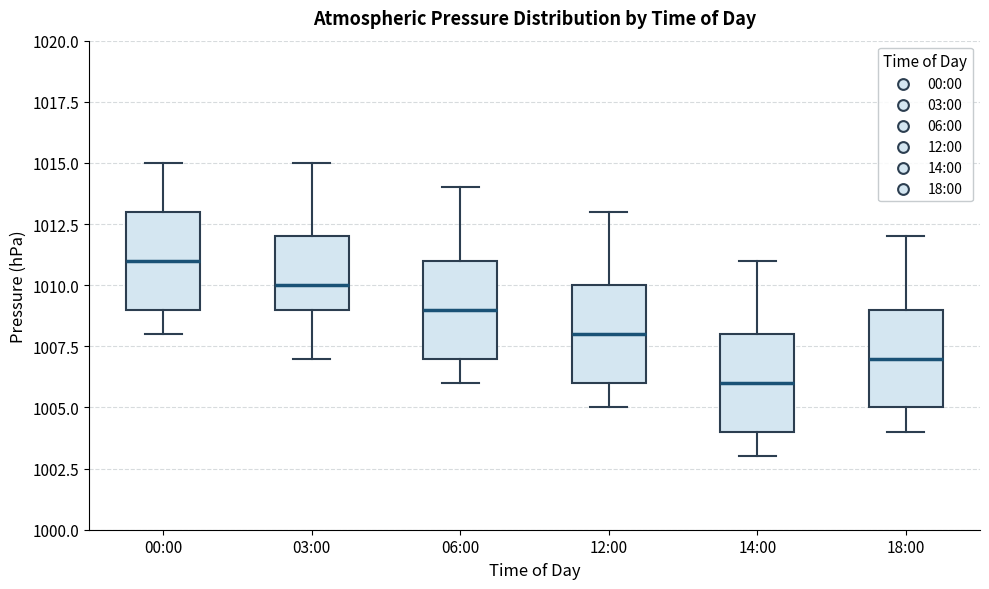

Reading left to right, transcribe this box plot: for each box, give where its median line is, the range the box spans, and where its two whiskers end, as read against the y-axis. The values are not printed on the chart, so give them approximately, as read against the axis.

00:00: median 1011, box 1009 to 1013, whiskers 1008 to 1015
03:00: median 1010, box 1009 to 1012, whiskers 1007 to 1015
06:00: median 1009, box 1007 to 1011, whiskers 1006 to 1014
12:00: median 1008, box 1006 to 1010, whiskers 1005 to 1013
14:00: median 1006, box 1004 to 1008, whiskers 1003 to 1011
18:00: median 1007, box 1005 to 1009, whiskers 1004 to 1012